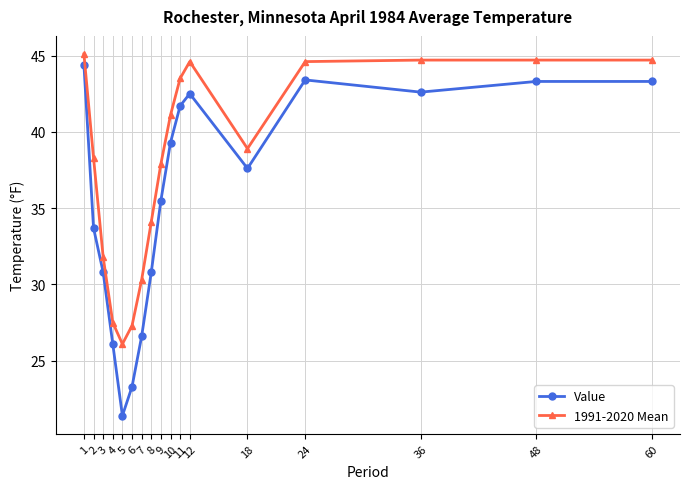

True or false: Value and 1991-2020 Mean intersect in this chart.

False